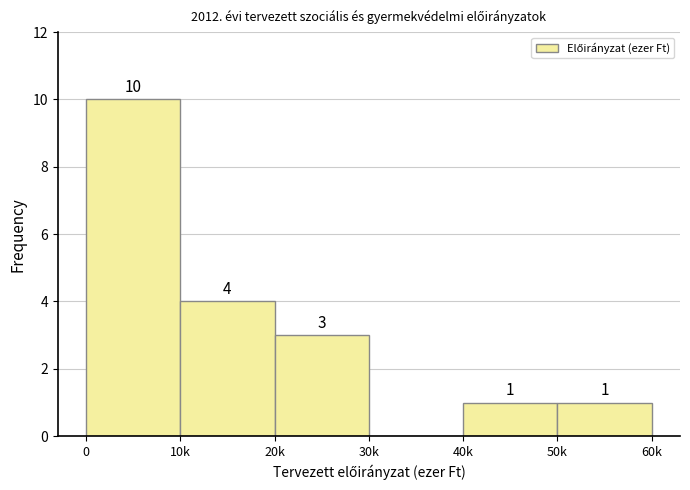

Reading left to right, what are all the values shown in this chart?

0=10	10k=4	20k=3	30k=0	40k=1	50k=1